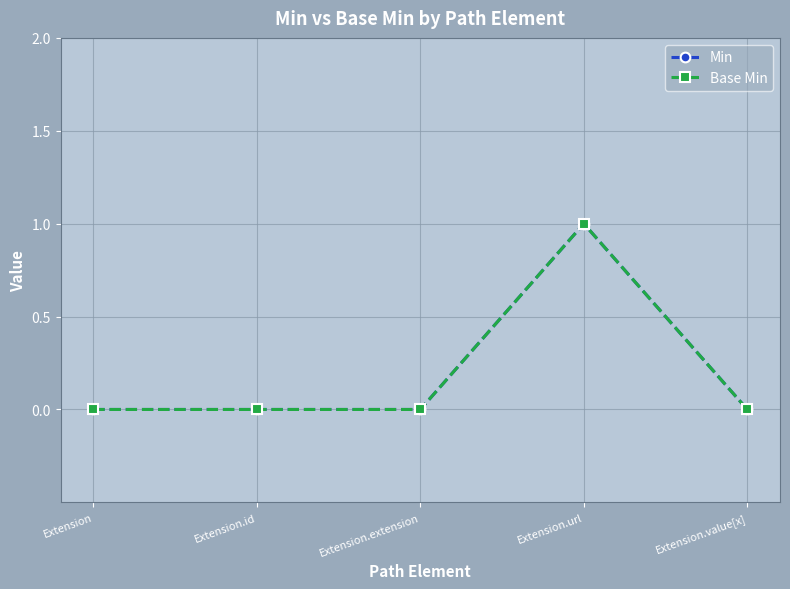

List the series in order of their peak value, lowest first.

Min, Base Min